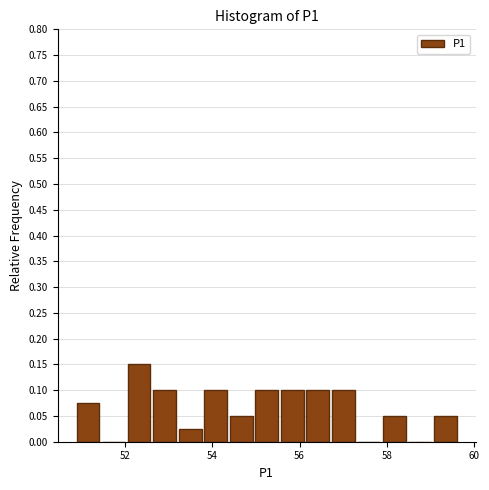

Around what value on the x-axis is the tallest bar? Give the approximate position of its centre, as read against the axis.

52.4